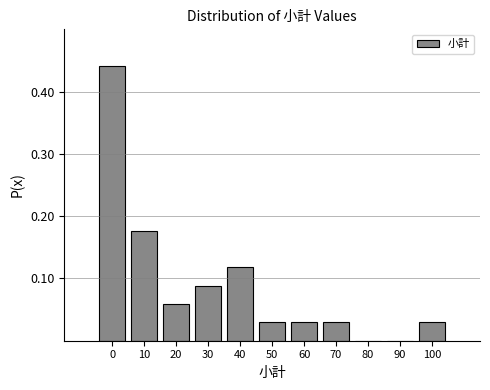

Which has a higher value, 20 or 80?

20